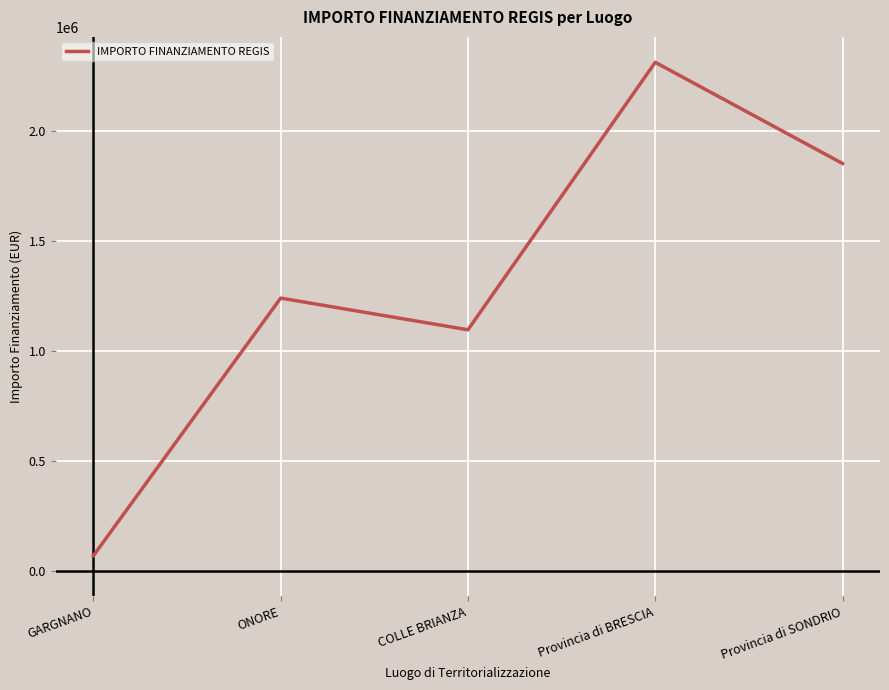

How many values exceed 1238929?

3